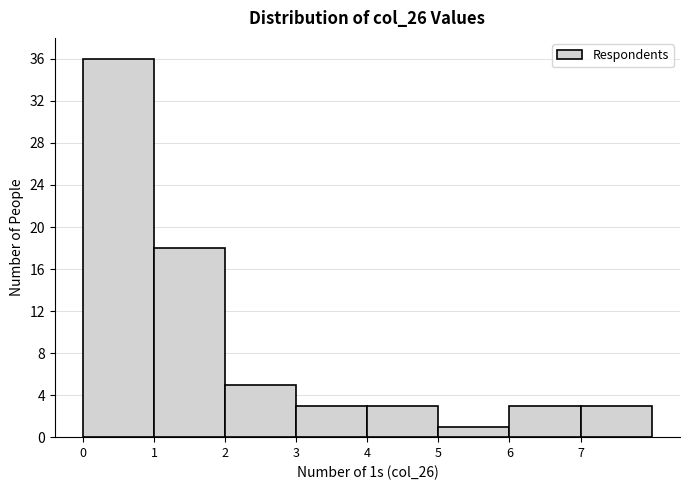

Reading left to right, transcribe this chart: for each bar, give the range it covers on the x-axis and its height. The values are not printed on the chart, so give them approximately, as read against the axis.

0 to 1: 36
1 to 2: 18
2 to 3: 5
3 to 4: 3
4 to 5: 3
5 to 6: 1
6 to 7: 3
7 to 8: 3